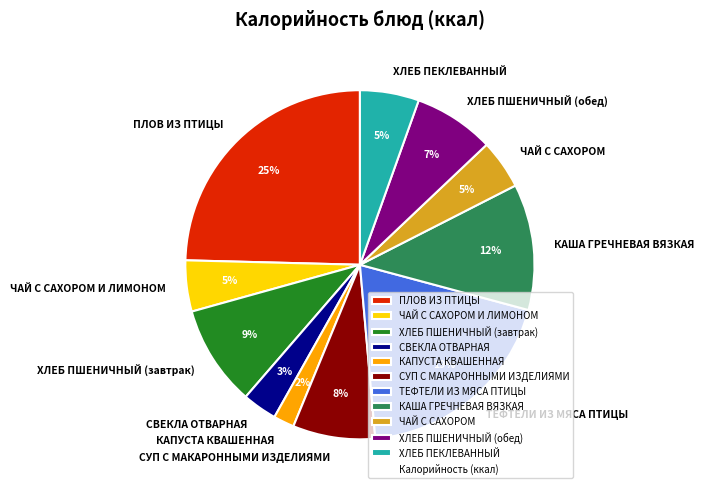

To the nearest percent, what is the average slice percentage?

9%